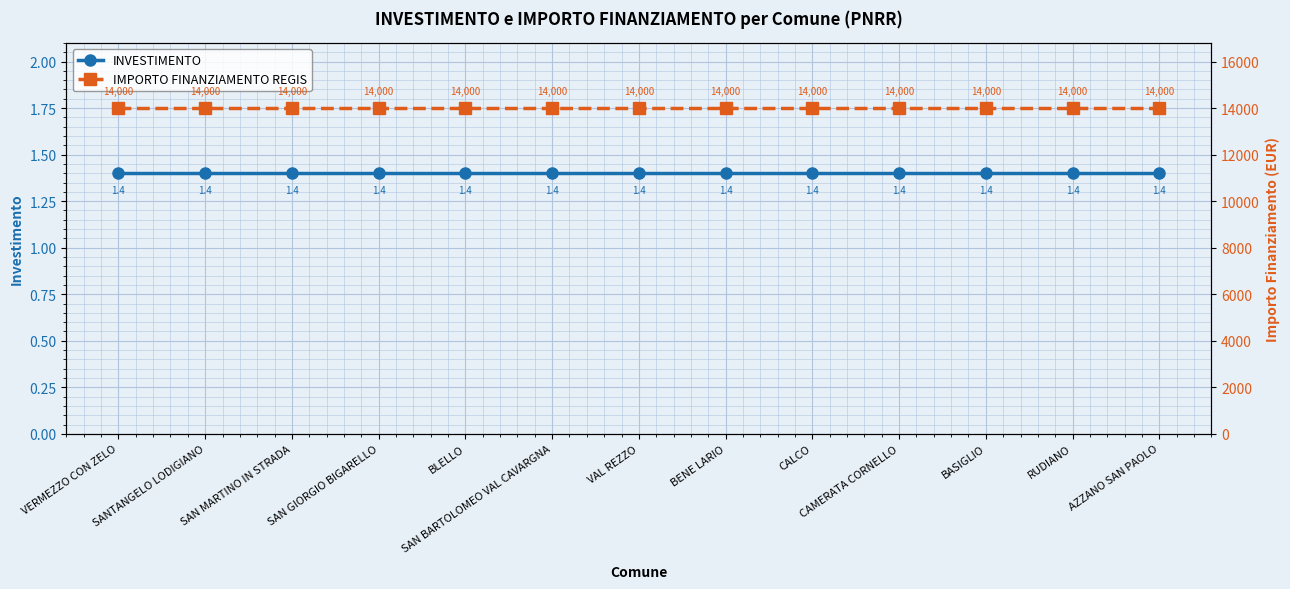

What is the sum of the IMPORTO FINANZIAMENTO REGIS values at VAL REZZO and BLELLO?

28000.0